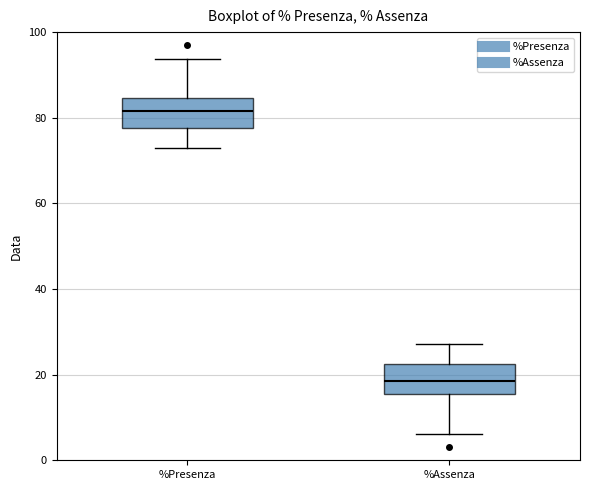

Which box has the lowest median line?

%Assenza